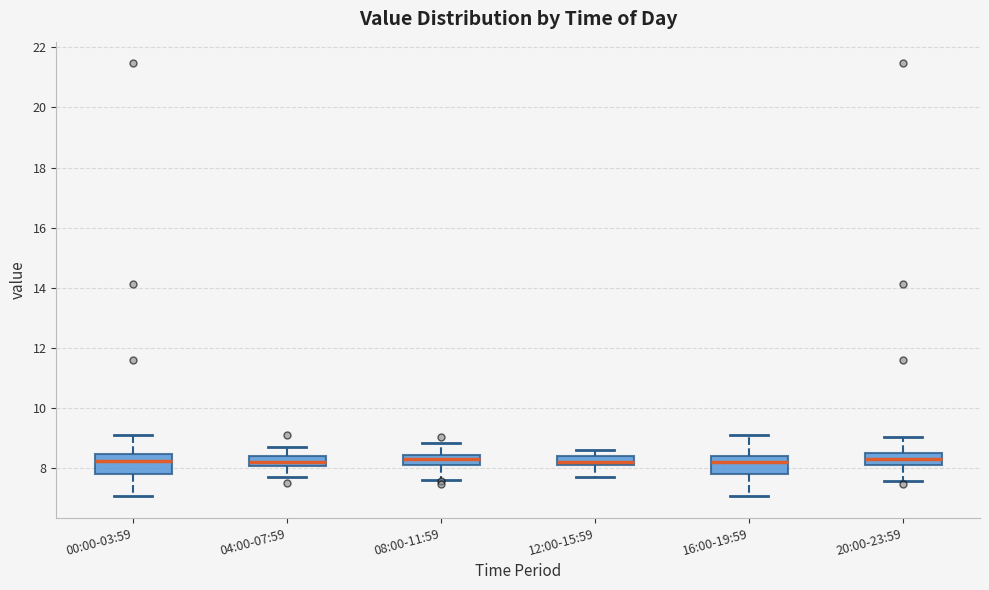

Reading left to right, read every box against the y-axis: the position of its median line, the range the box covers, and the ends of its whiskers. The values are not printed on the chart, so give them approximately, as read against the axis.

00:00-03:59: median 8.2, box 7.8 to 8.4, whiskers 7.0 to 9.2
04:00-07:59: median 8.2, box 8.0 to 8.4, whiskers 7.8 to 8.8
08:00-11:59: median 8.4 (inside the box), box 8.2 to 8.4, whiskers 7.6 to 8.8
12:00-15:59: median 8.2 (just above the box's lower edge), box 8.2 to 8.4, whiskers 7.8 to 8.6
16:00-19:59: median 8.2, box 7.8 to 8.4, whiskers 7.0 to 9.2
20:00-23:59: median 8.4, box 8.2 to 8.6, whiskers 7.6 to 9.0